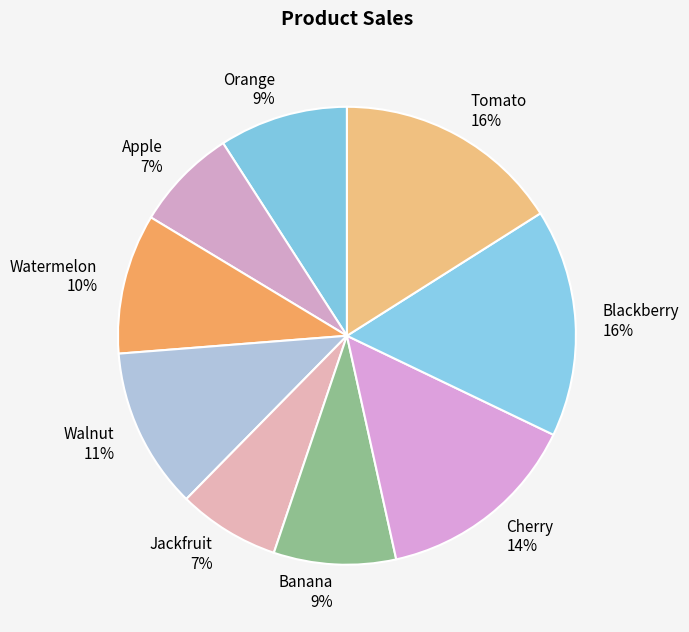

Between Watermelon and Walnut, which is larger?

Walnut